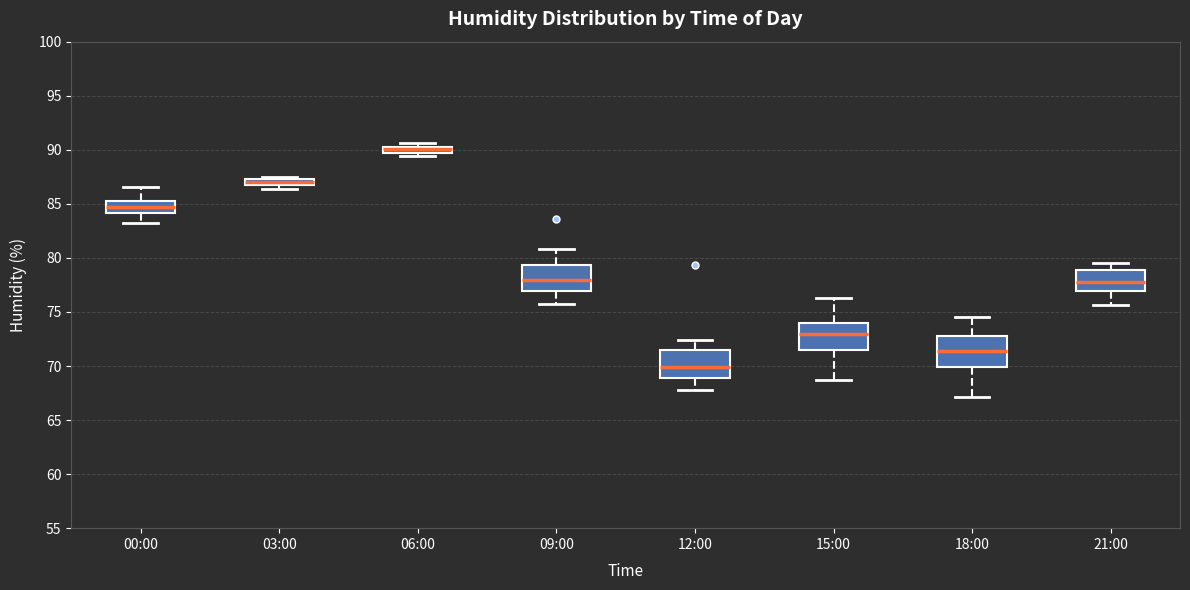

Which box has the lowest median line?

12:00